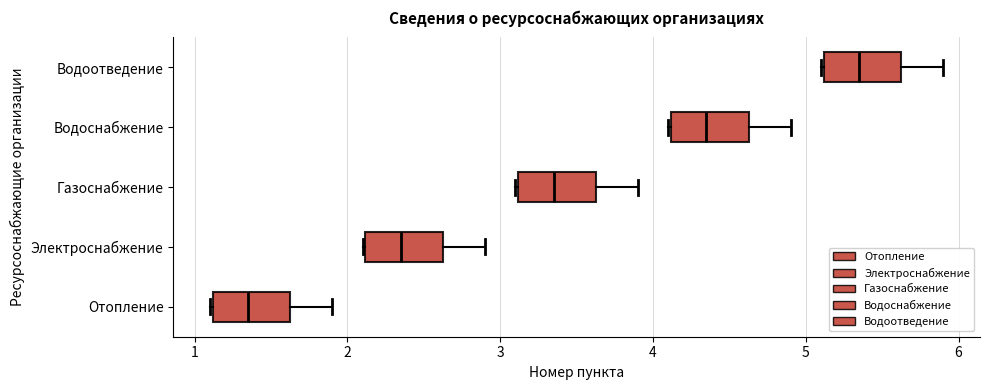

Reading bottom to top, read every box against the x-axis: the position of its median line, the range the box covers, and the ends of its whiskers. The values are not printed on the chart, so give them approximately, as read against the axis.

Отопление: median 1.4, box 1.1 to 1.6, whiskers 1.1 to 1.9
Электроснабжение: median 2.4, box 2.1 to 2.6, whiskers 2.1 to 2.9
Газоснабжение: median 3.4, box 3.1 to 3.6, whiskers 3.1 to 3.9
Водоснабжение: median 4.4, box 4.1 to 4.6, whiskers 4.1 to 4.9
Водоотведение: median 5.4, box 5.1 to 5.6, whiskers 5.1 to 5.9